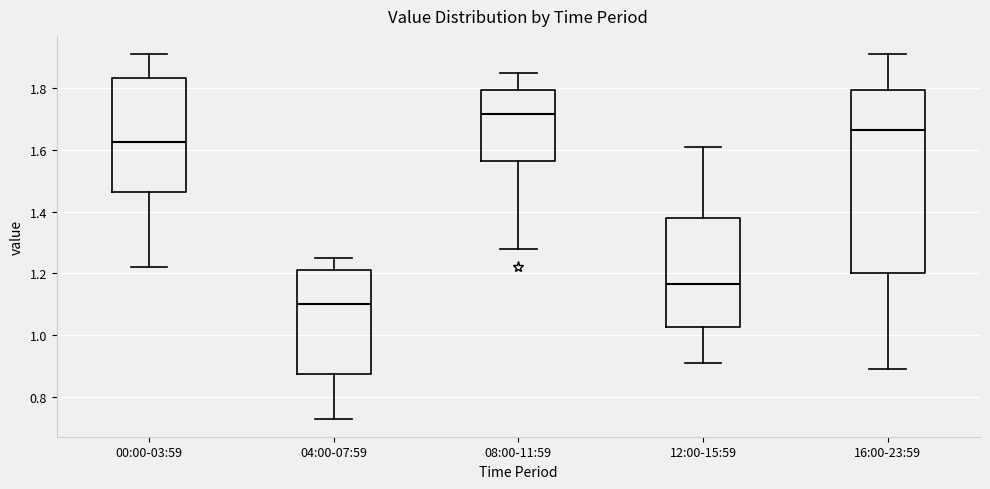

Reading left to right, transcribe this box plot: for each box, give where its median line is, the range the box spans, and where its two whiskers end, as read against the y-axis. The values are not printed on the chart, so give them approximately, as read against the axis.

00:00-03:59: median 1.62, box 1.46 to 1.84, whiskers 1.22 to 1.92
04:00-07:59: median 1.10, box 0.88 to 1.22, whiskers 0.74 to 1.26
08:00-11:59: median 1.72, box 1.56 to 1.80, whiskers 1.28 to 1.86
12:00-15:59: median 1.16, box 1.02 to 1.38, whiskers 0.92 to 1.62
16:00-23:59: median 1.66, box 1.20 to 1.80, whiskers 0.90 to 1.92